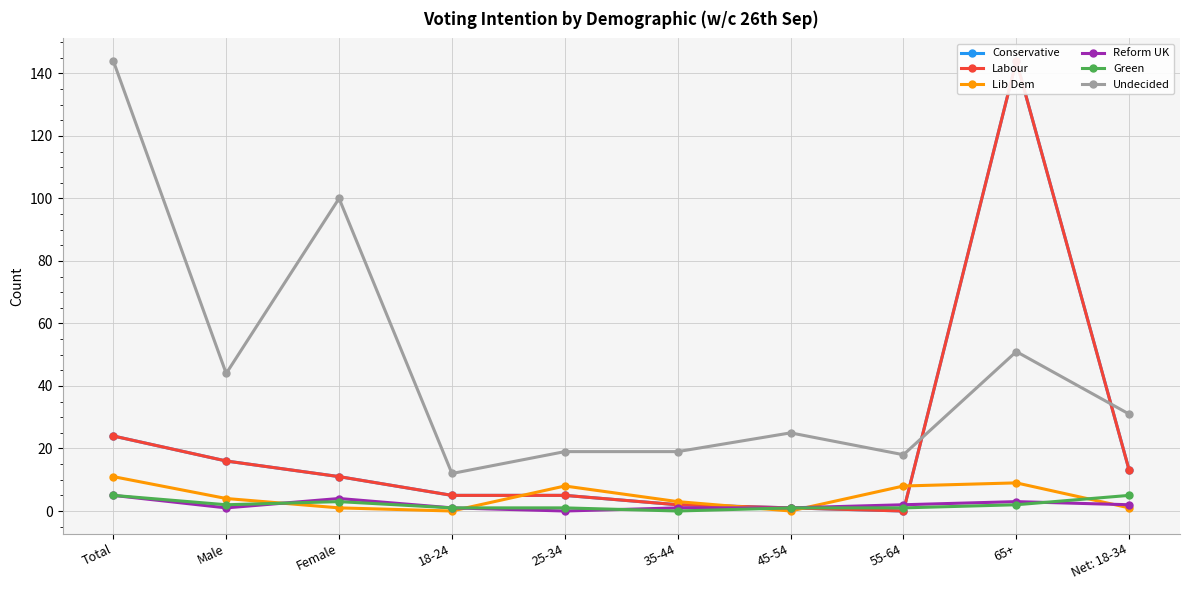

The value of Lib Dem at 35-44 is 5. True or false?

False